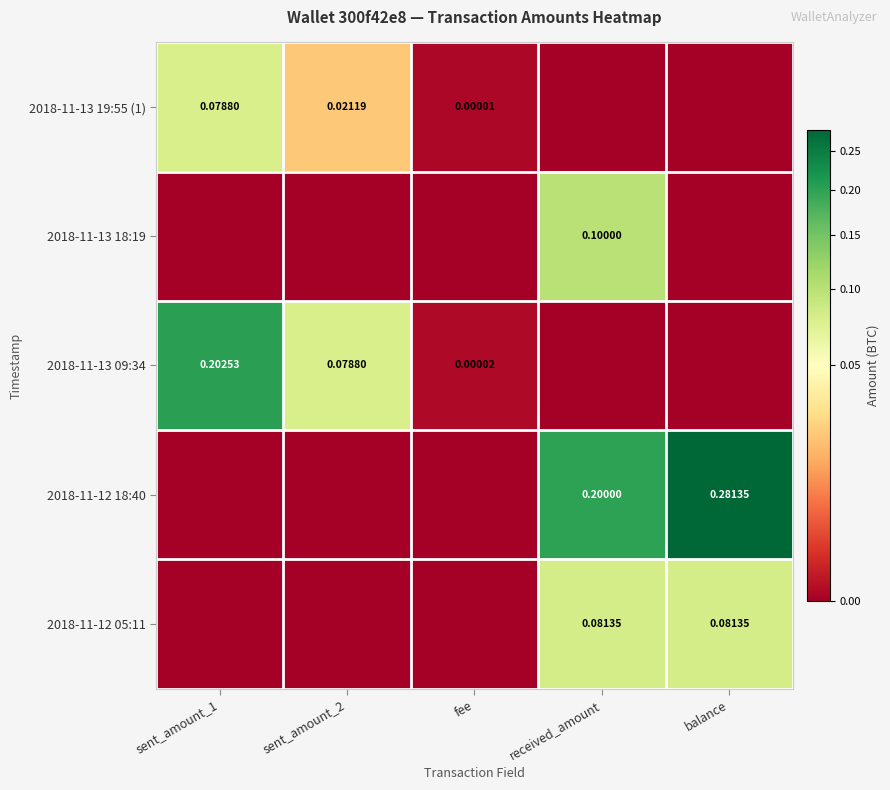

What is the sum of all 2018-11-13 09:34 values?

0.3